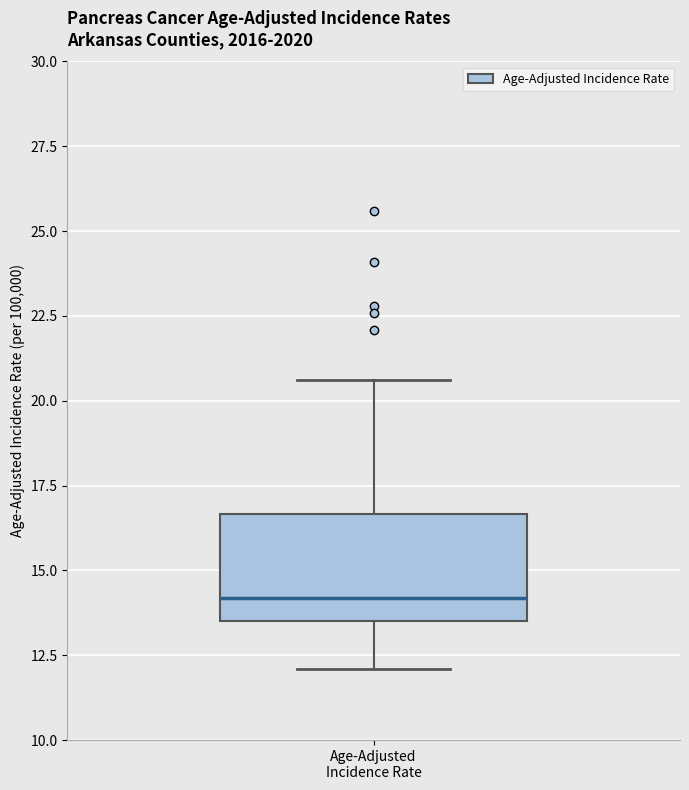

Where does the median line of the box for Age-Adjusted Incidence Rate sit on the y-axis? The values are not printed on the chart, so give them approximately, as read against the axis.

14.0